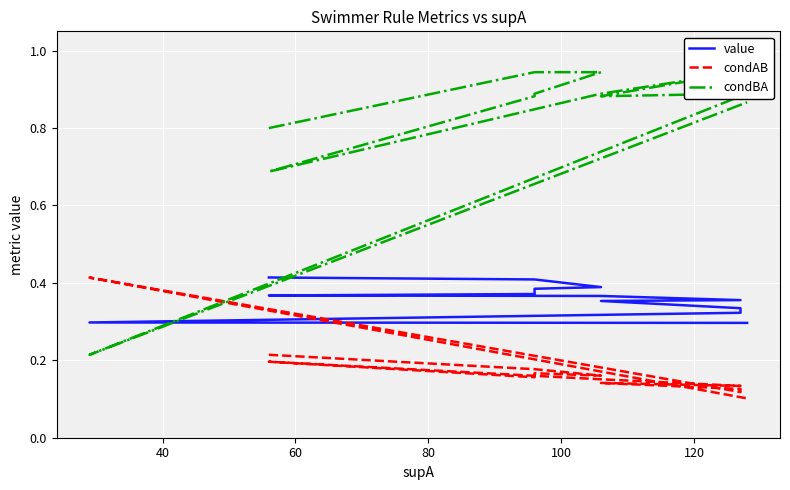

Is the value of value at 10 greater than the value of condBA at 11?

No